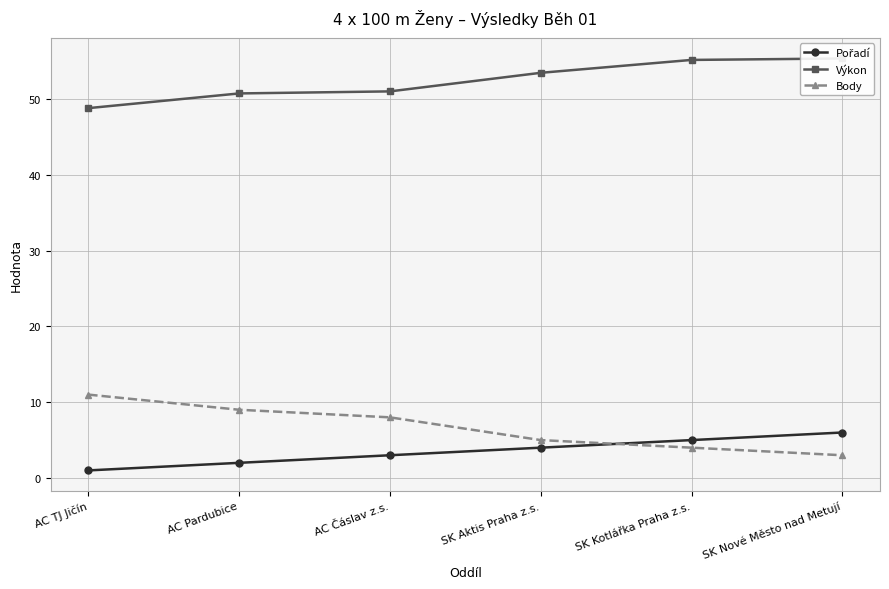

Reading right to left, what are all the values shown in this chart?

Pořadí: 6.0	5.0	4.0	3.0	2.0	1.0
Výkon: 55.3	55.1	53.5	51.0	50.7	48.8
Body: 3.0	4.0	5.0	8.0	9.0	11.0